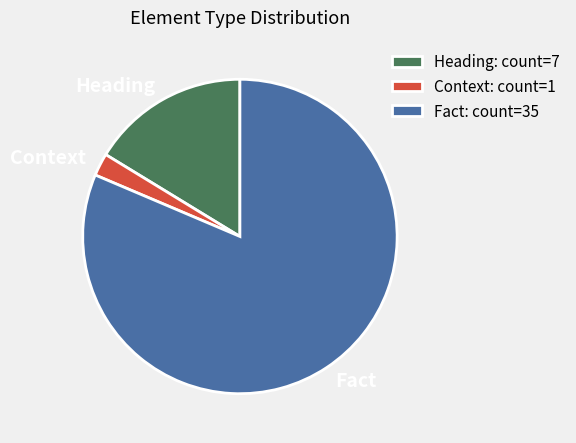

Which slice is the smallest?

Context